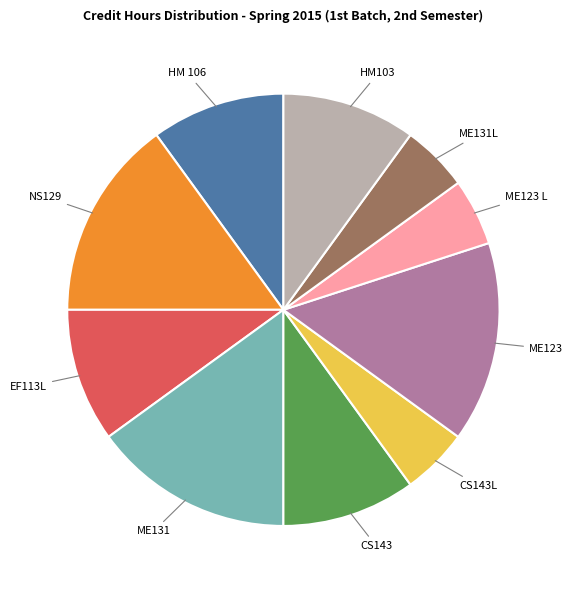

Does any single category account for the majority?

No